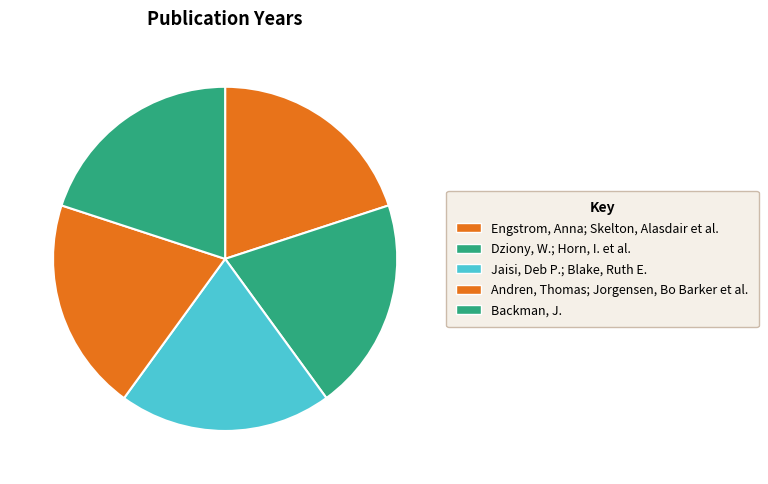

What percentage is the Dziony, W.; Horn, I. et al. slice, to the nearest percent?

20%